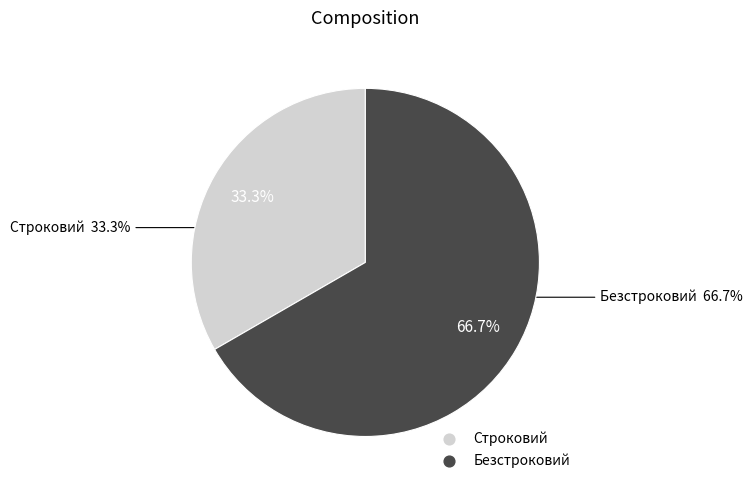

To the nearest percent, what is the combined percentage of Строковий and Безстроковий?

100%